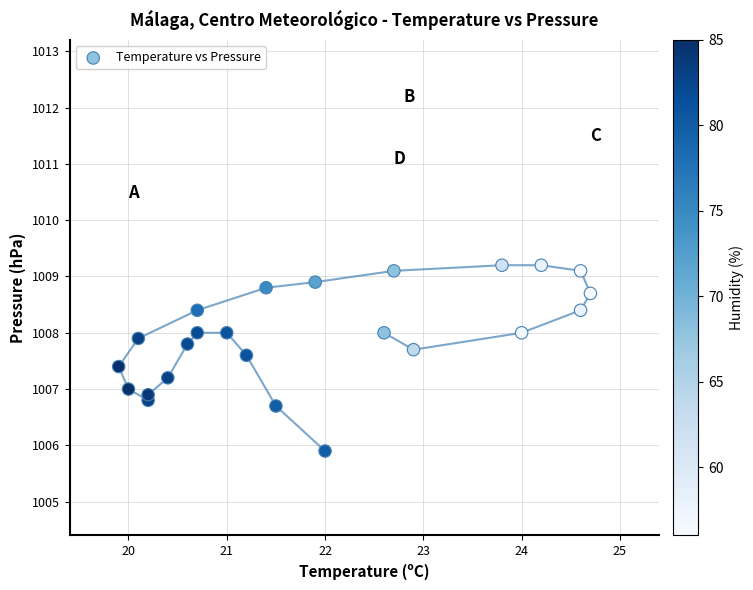

What is the range of Y values (max minus min)?

3.3